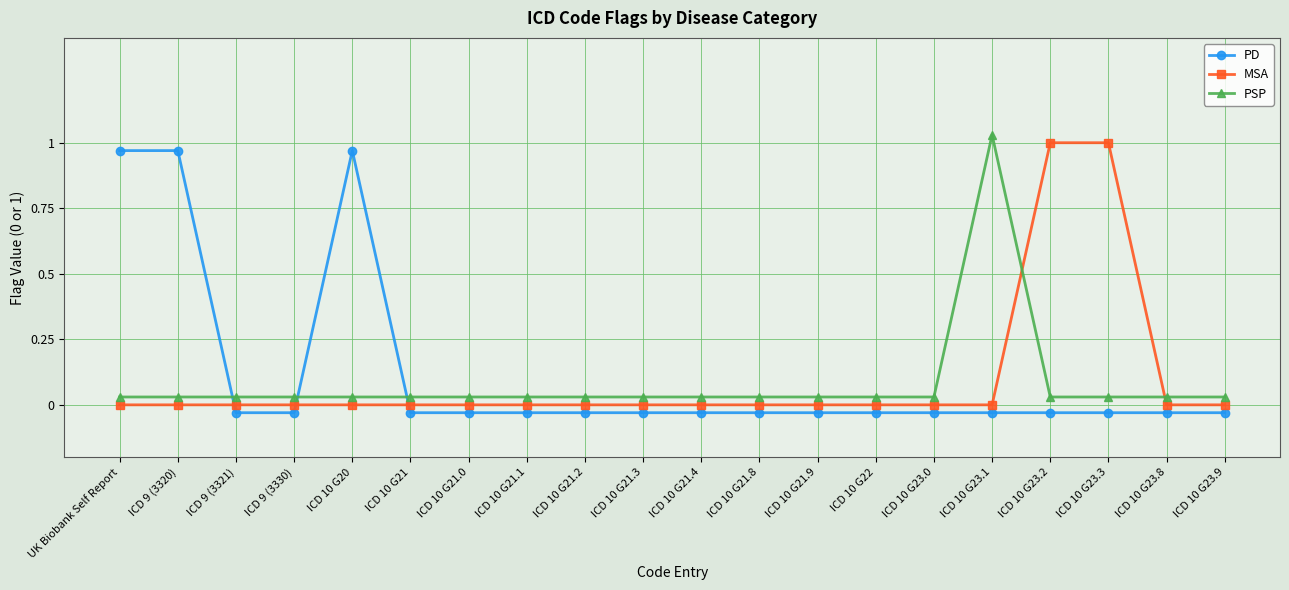

How many values in PD are below zero?

17